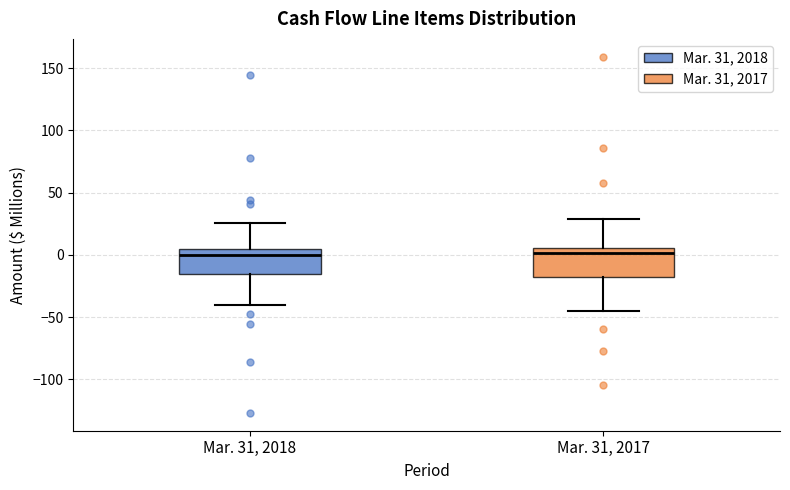

Reading left to right, read every box against the y-axis: the position of its median line, the range the box covers, and the ends of its whiskers. The values are not printed on the chart, so give them approximately, as read against the axis.

Mar. 31, 2018: median 0, box -15 to 5, whiskers -40 to 25
Mar. 31, 2017: median 0, box -20 to 5, whiskers -45 to 30